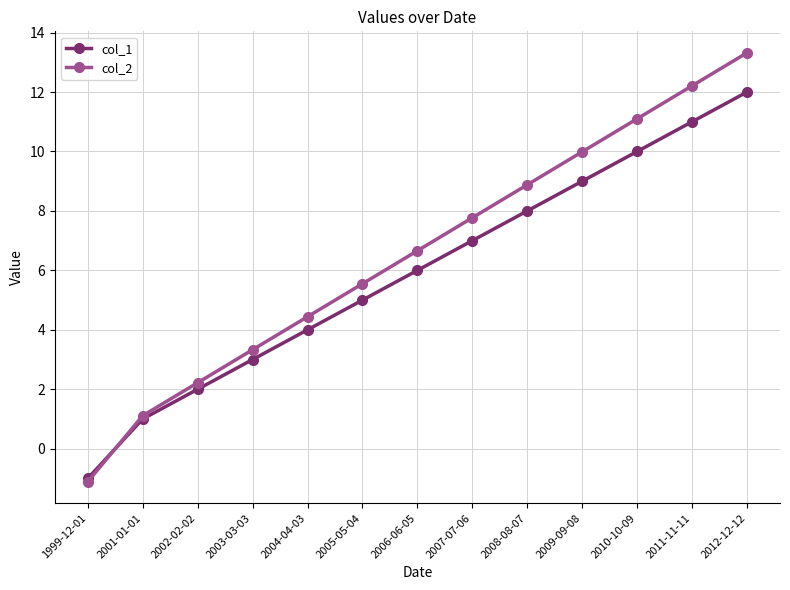

The col_2 series shows 0.4 at 2001-01-01. True or false?

False